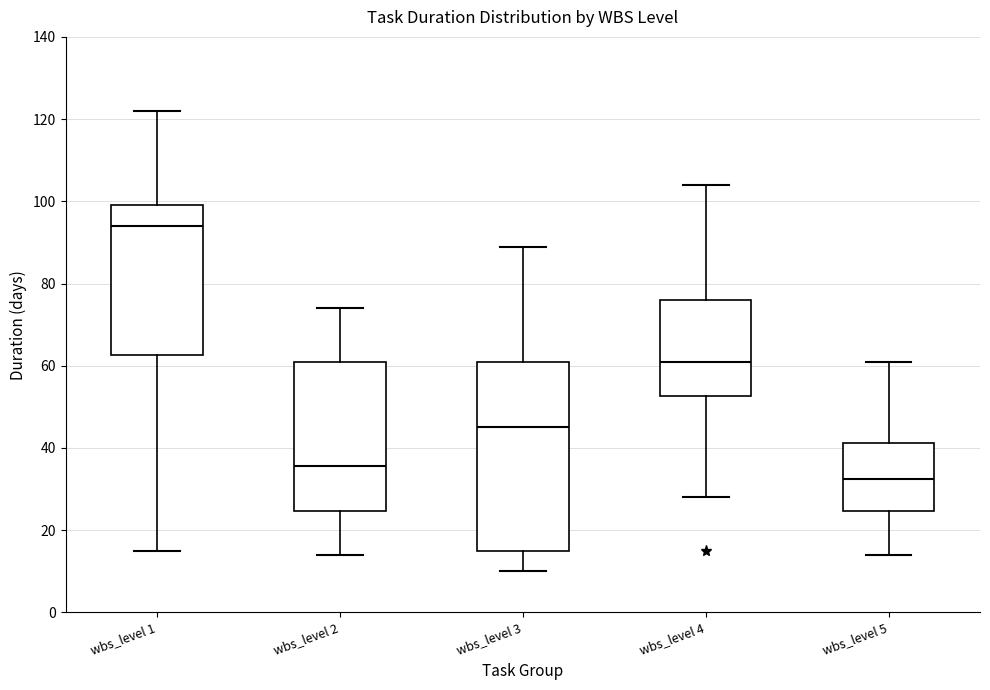

Reading left to right, read every box against the y-axis: the position of its median line, the range the box covers, and the ends of its whiskers. The values are not printed on the chart, so give them approximately, as read against the axis.

wbs_level 1: median 94, box 62 to 100, whiskers 16 to 122
wbs_level 2: median 36, box 24 to 62, whiskers 14 to 74
wbs_level 3: median 46, box 16 to 62, whiskers 10 to 90
wbs_level 4: median 62, box 52 to 76, whiskers 28 to 104
wbs_level 5: median 32, box 24 to 42, whiskers 14 to 62